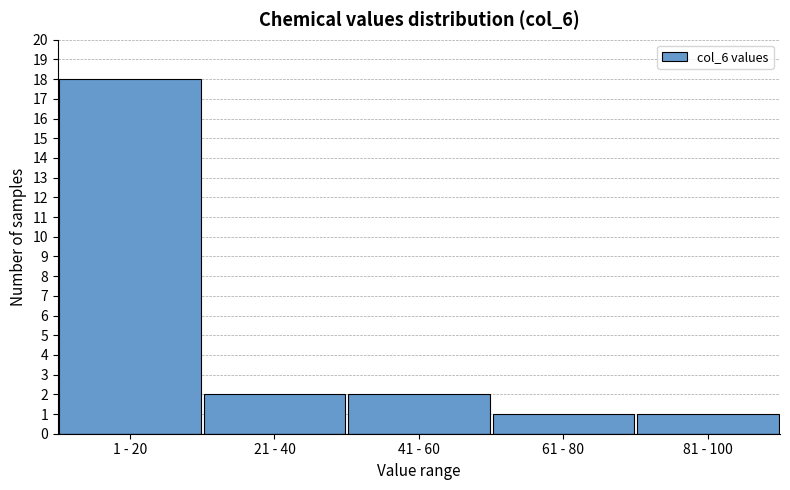

Reading left to right, extract all data points from this chart.

1 - 20=18	21 - 40=2	41 - 60=2	61 - 80=1	81 - 100=1